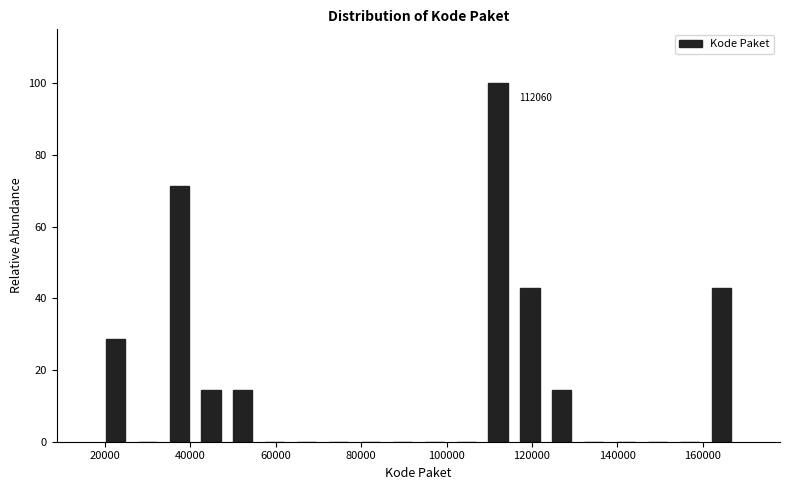

Read against the x-axis, roughly where is the centre of the tallest bar?

112000